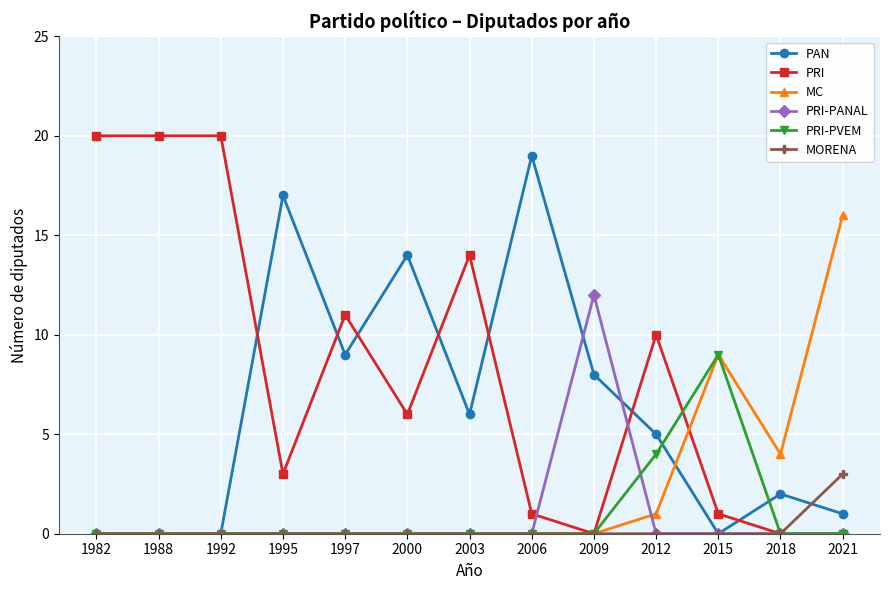

Count the MORENA values in the range 0 to 1.

12